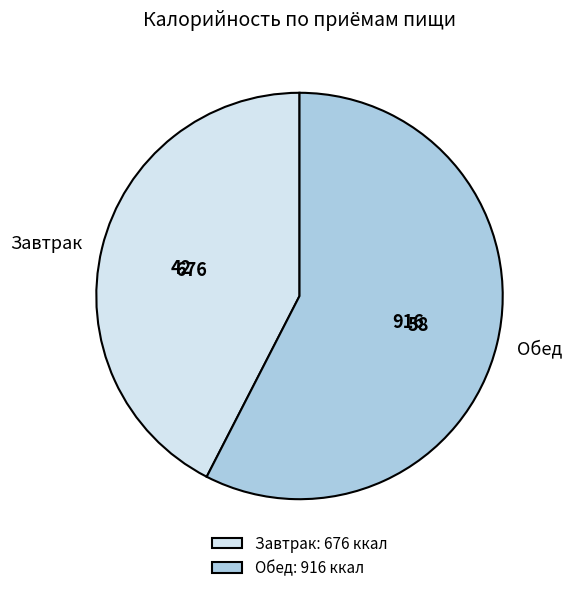

Count the number of slices in the pie.

2